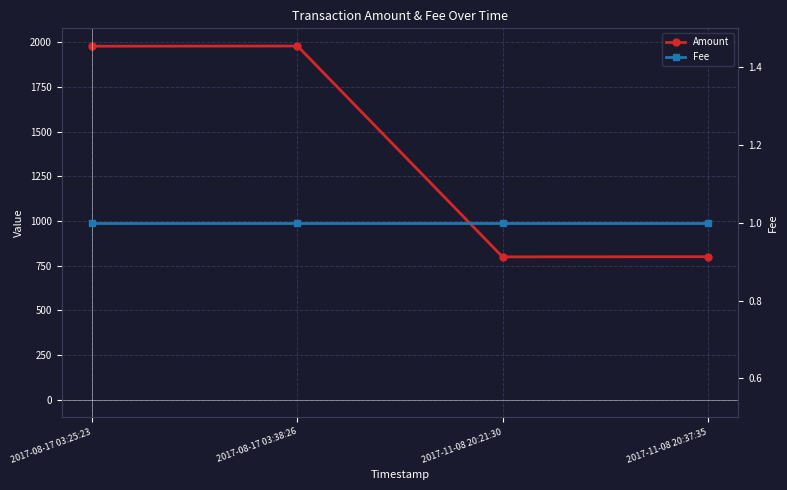

Reading left to right, what are all the values shown in this chart?

Amount: 1977.3	1978.3	799.0	800.0
Fee: 1.0	1.0	1.0	1.0